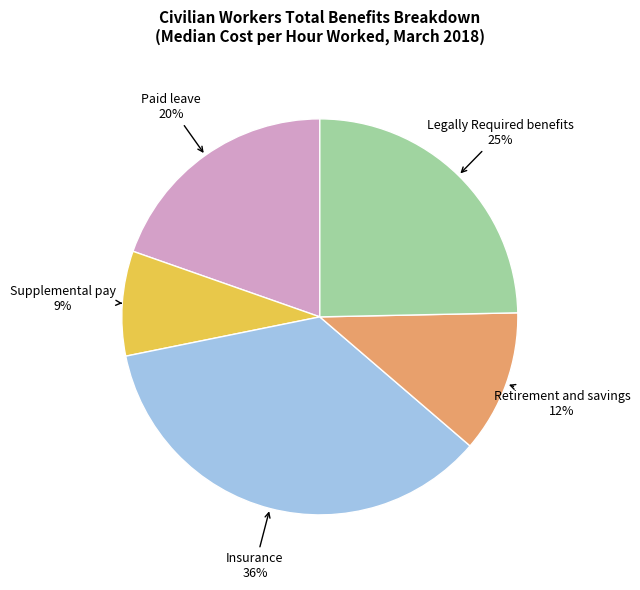

Is there a majority slice in this chart?

No